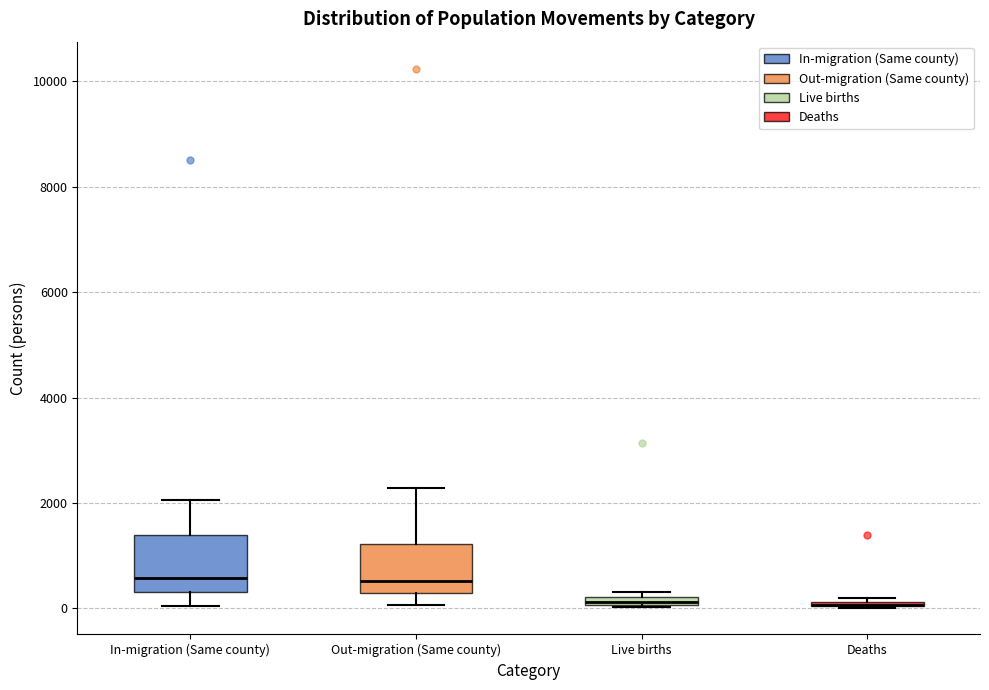

Where is the upper edge of the box for Live births on the y-axis? The values are not printed on the chart, so give them approximately, as read against the axis.

200